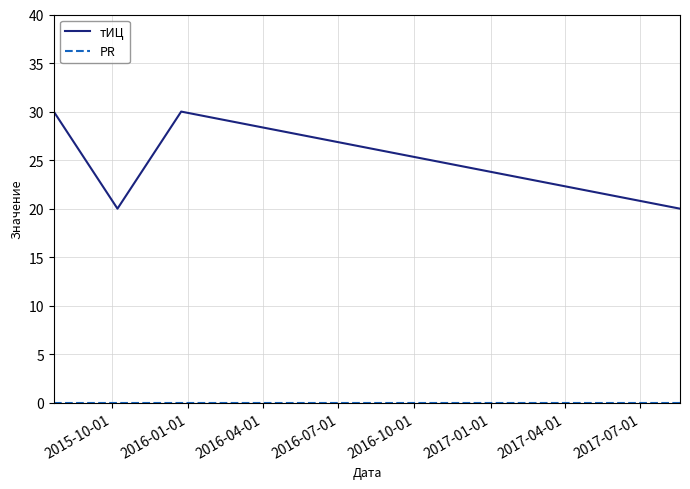

Which series has the widest spread of values?

тИЦ